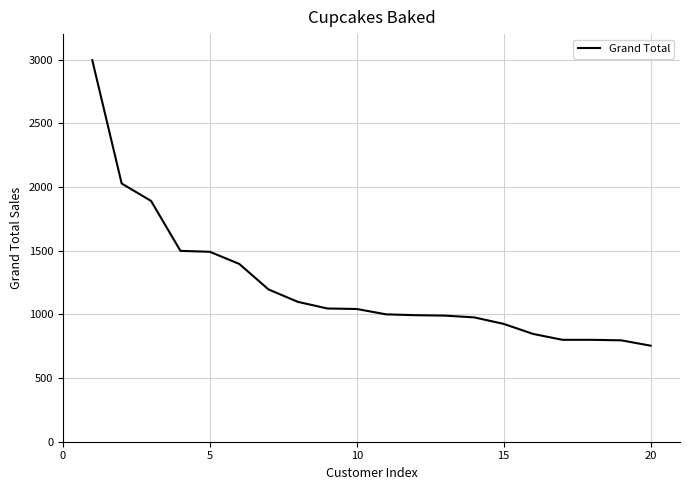

What is the minimum value shown in the chart?

754.0